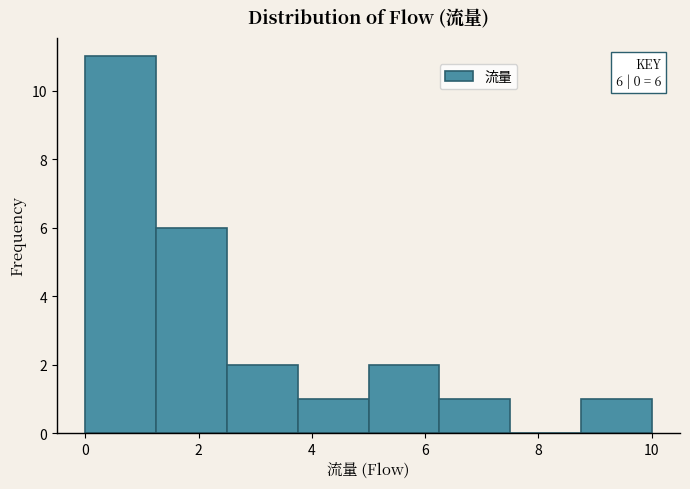

Over which range of the x-axis is the bar tallest?

0.00 to 1.25